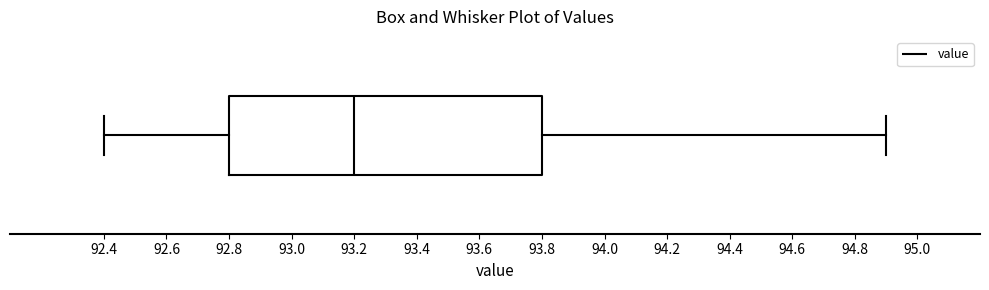

Transcribe this box plot: give where the median line is, the range the box spans, and where the two whiskers end, as read against the x-axis. The values are not printed on the chart, so give them approximately, as read against the axis.

median 93.2, box 92.8 to 93.8, whiskers 92.4 to 94.9